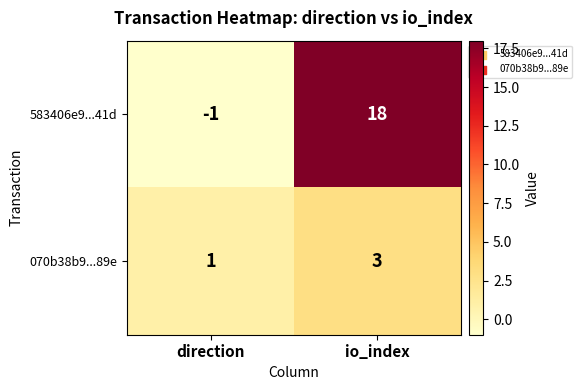

Which series has the widest spread of values?

583406e9...41d